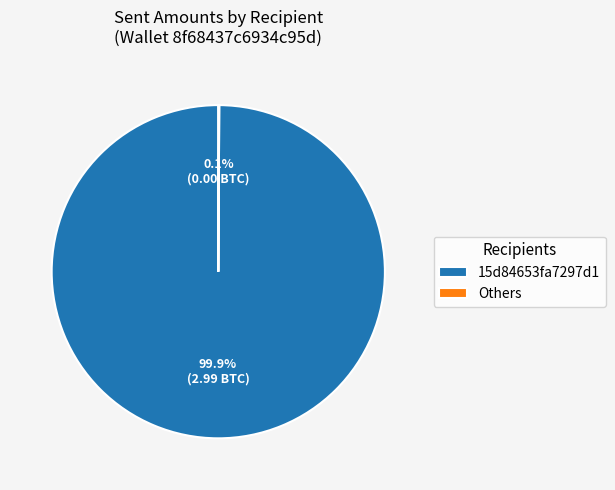

What percentage is NOT represented by 15d84653fa7297d1?

0.1%